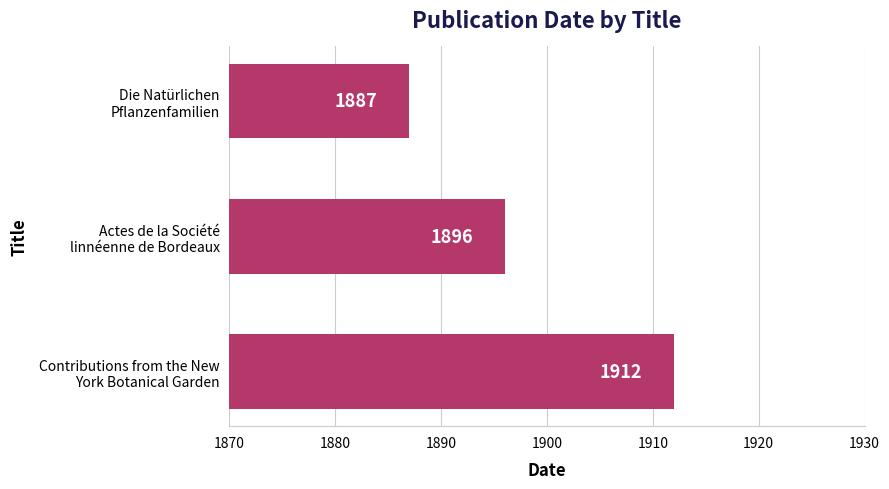

List the labels in order of value, largest first.

Contributions from the New
York Botanical Garden, Actes de la Société
linnéenne de Bordeaux, Die Natürlichen
Pflanzenfamilien